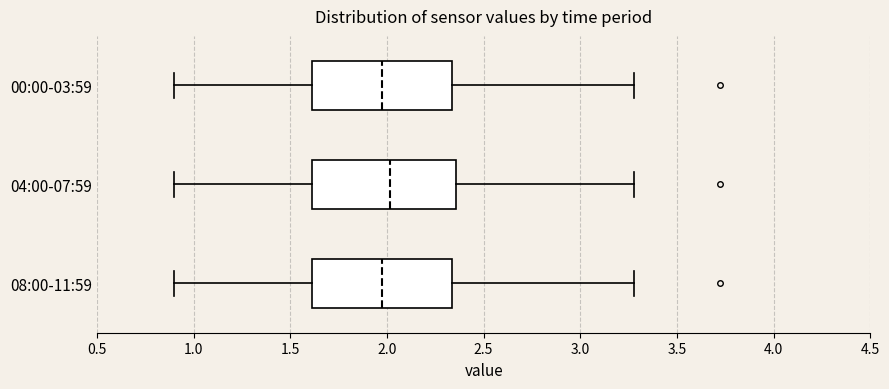

Where is the left edge of the box for 00:00-03:59 on the x-axis? The values are not printed on the chart, so give them approximately, as read against the axis.

1.60